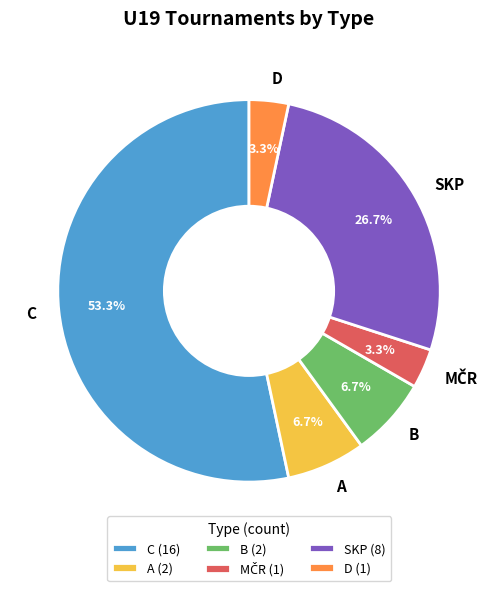

Combined, what portion of the pie is C and SKP?

80.0%